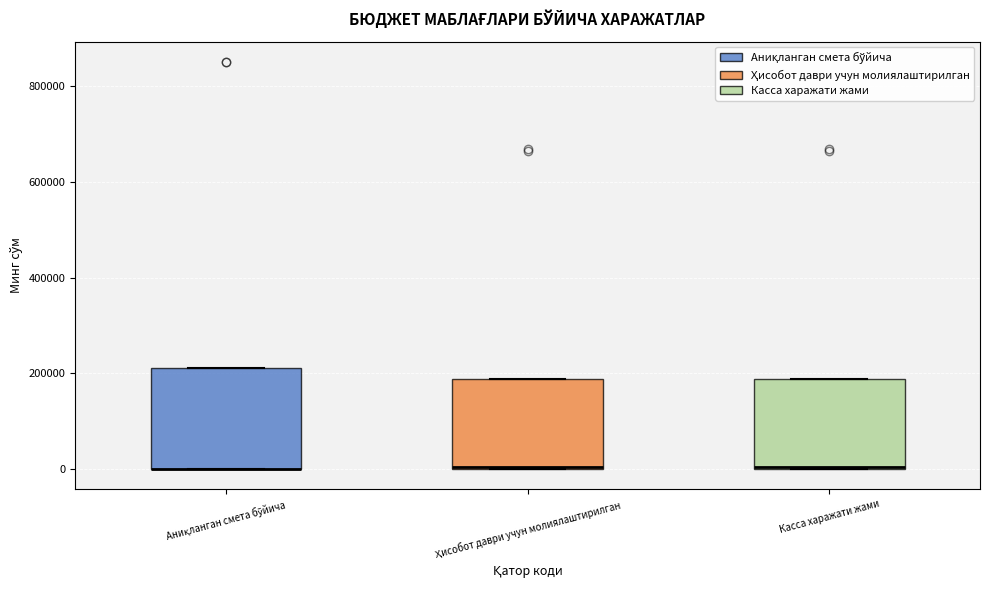

Reading left to right, transcribe this box plot: for each box, give where its median line is, the range the box spans, and where its two whiskers end, as read against the y-axis. The values are not printed on the chart, so give them approximately, as read against the axis.

Аниқланган смета бўйича: median 0 (drawn on the box's lower edge), box 0 to 220000, whiskers 0 to 220000
Ҳисобот даври учун молиялаштирилган: median 0, box 0 to 180000, whiskers 0 to 180000
Касса харажати жами: median 0, box 0 to 180000, whiskers 0 to 180000